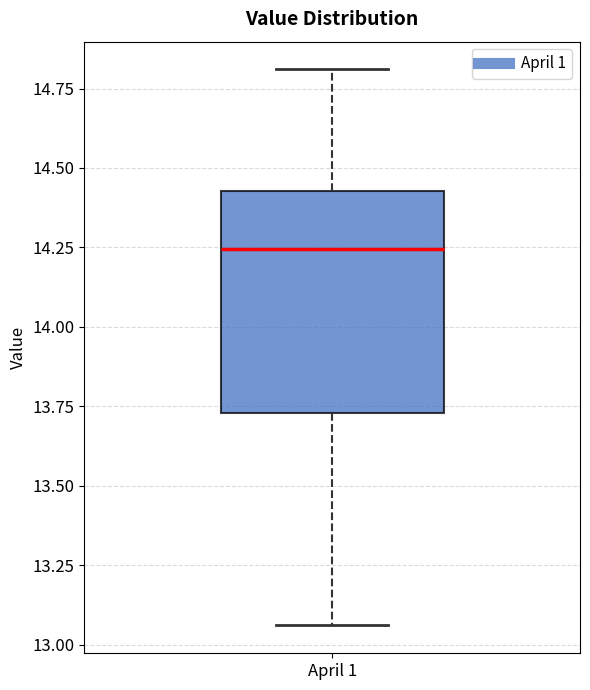

Transcribe this box plot: give where the median line is, the range the box spans, and where the two whiskers end, as read against the y-axis. The values are not printed on the chart, so give them approximately, as read against the axis.

median 14.25, box 13.75 to 14.45, whiskers 13.05 to 14.80